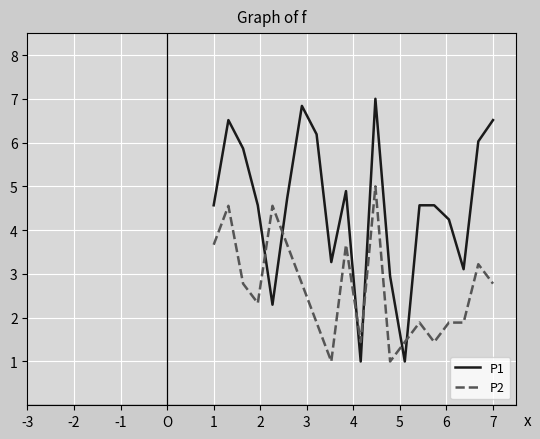

What is the smallest value displayed?

1.0